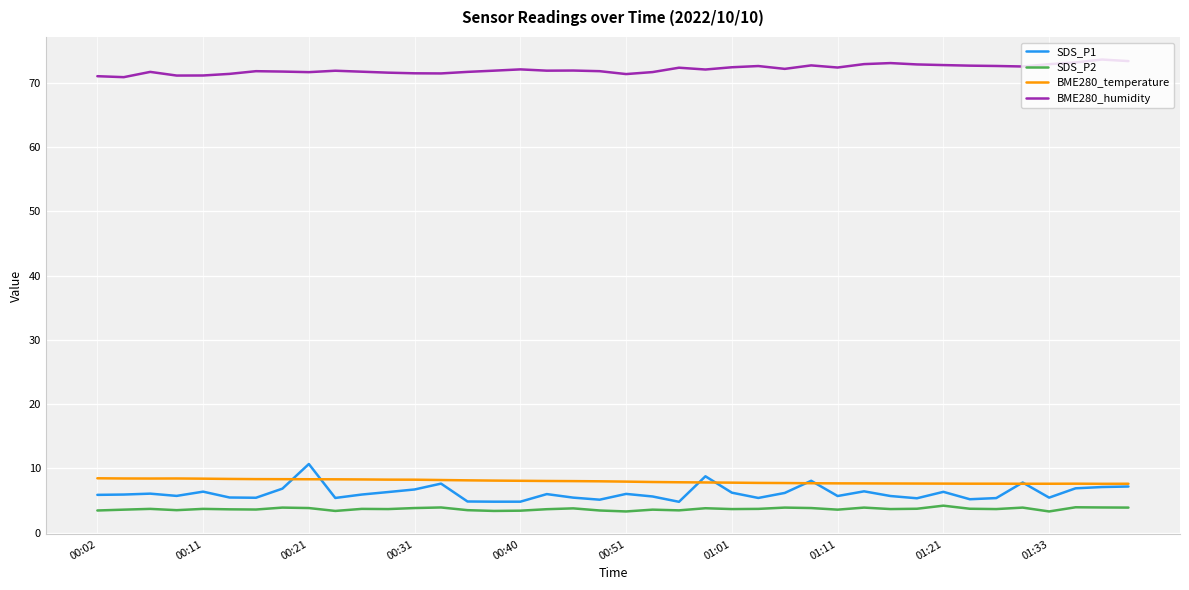

Which series has the largest range (max minus min)?

SDS_P1